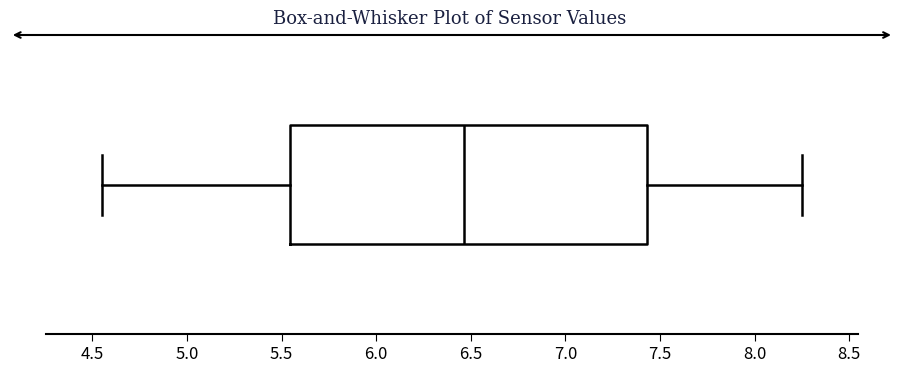

Where is the right edge of the box on the x-axis? The values are not printed on the chart, so give them approximately, as read against the axis.

7.45